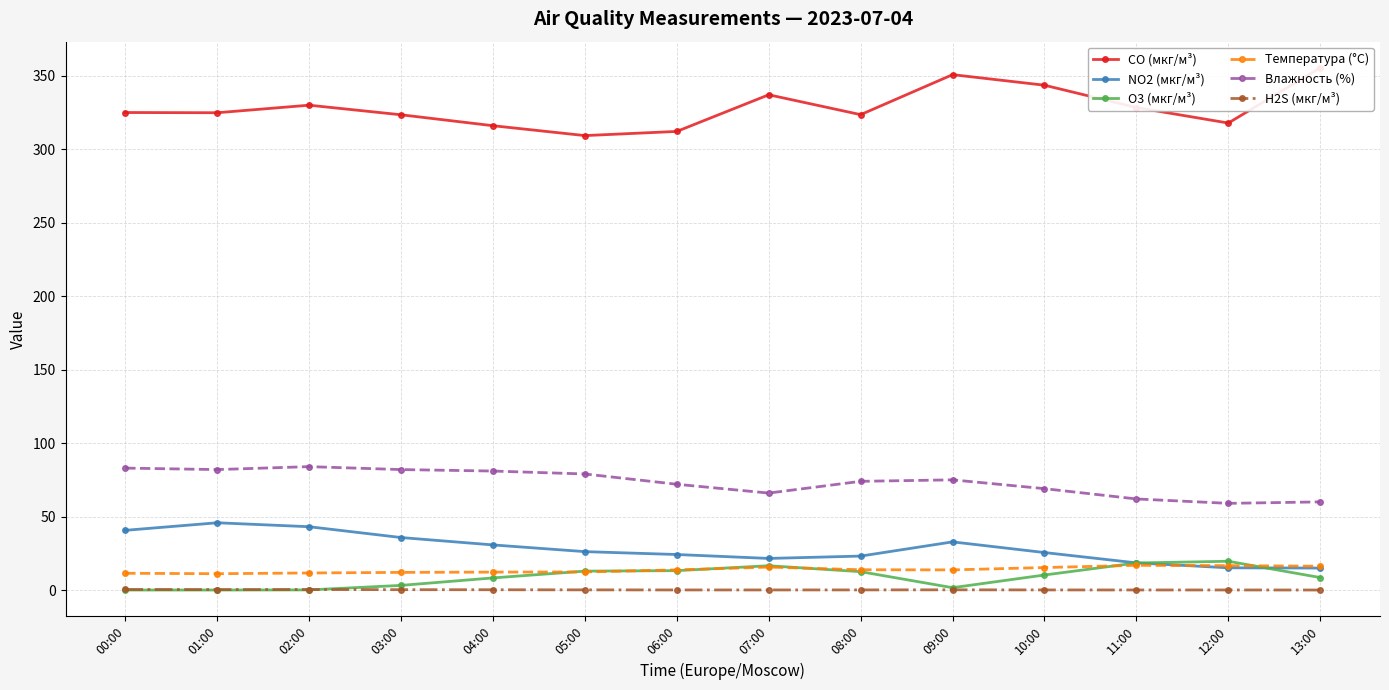

Does the chart display data point markers on the line(s)?

Yes